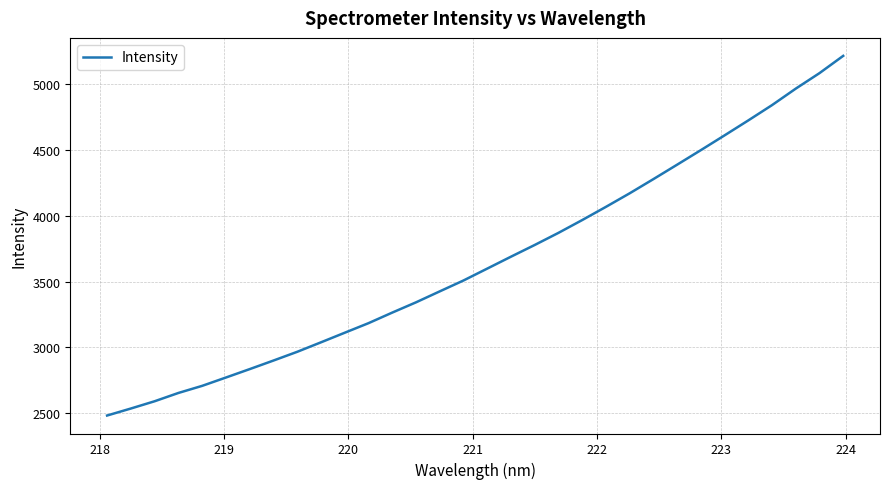

What is the maximum value shown in the chart?

5215.9